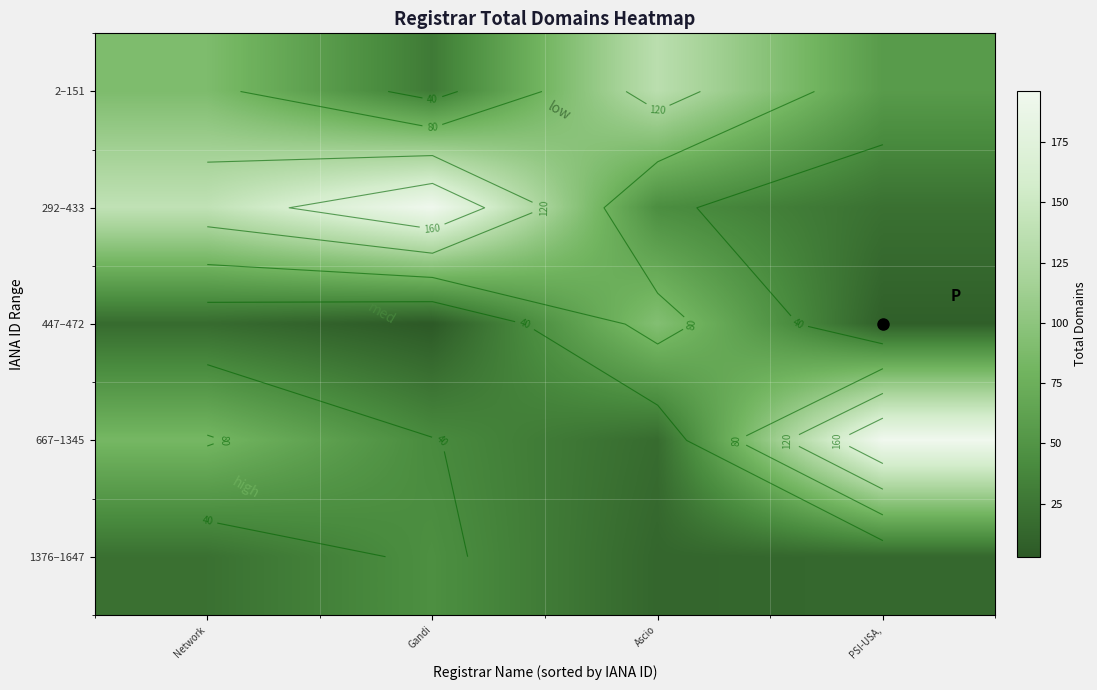

Which category has the highest value in the 1376–1647 series?

Gandi